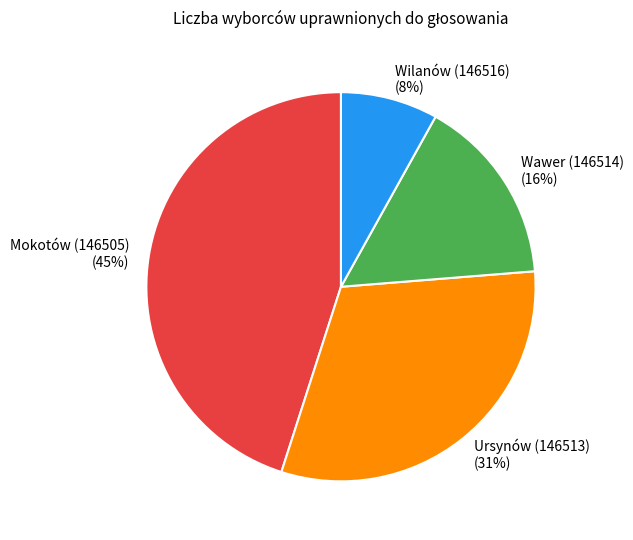

To the nearest percent, what is the average slice percentage?

25%